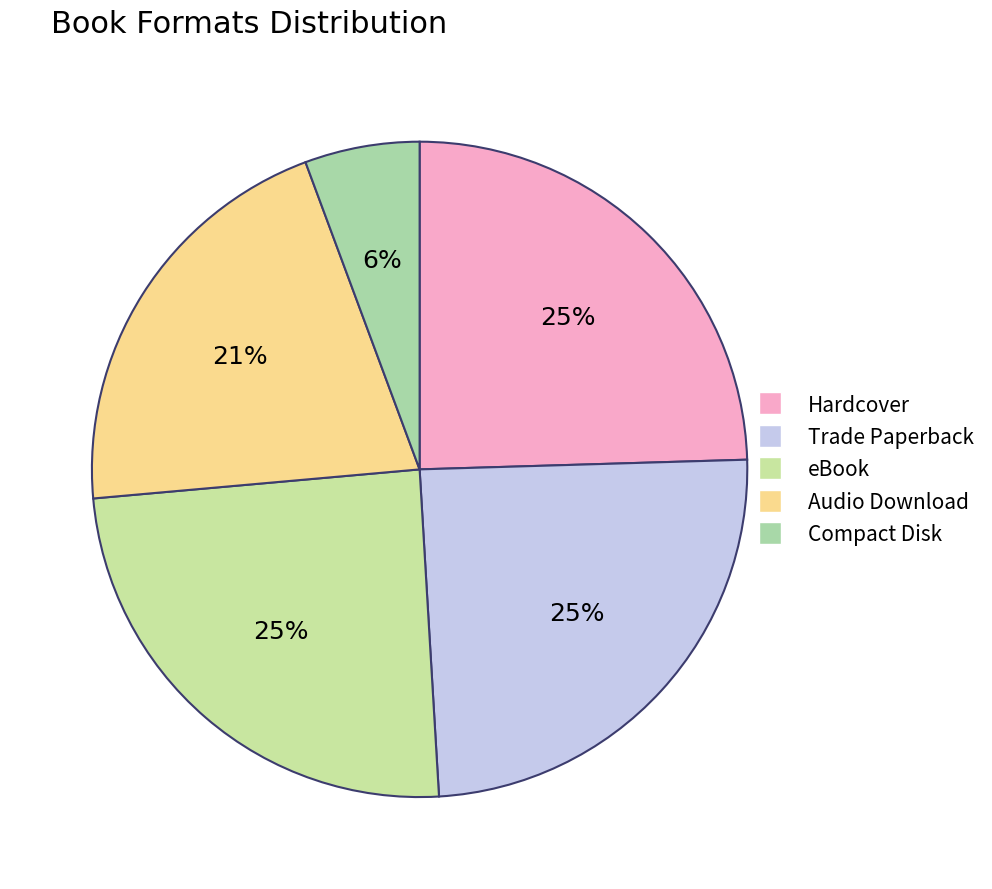

Between Audio Download and Compact Disk, which is larger?

Audio Download